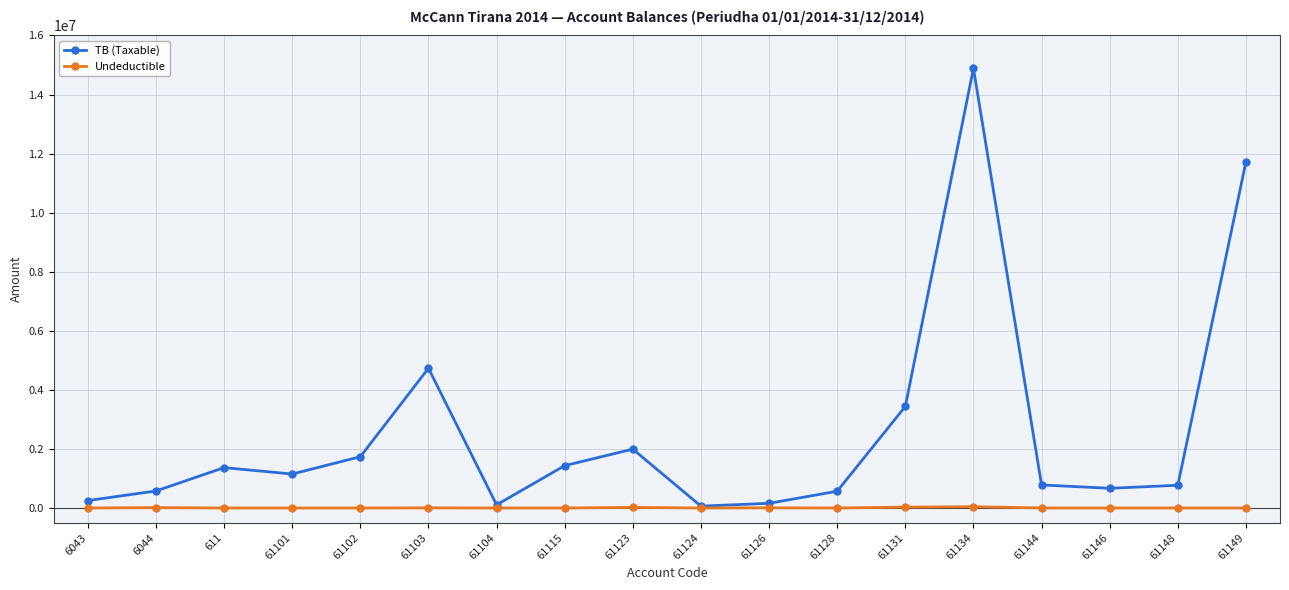

True or false: TB (Taxable) has more than 1 interior local peaks.

True